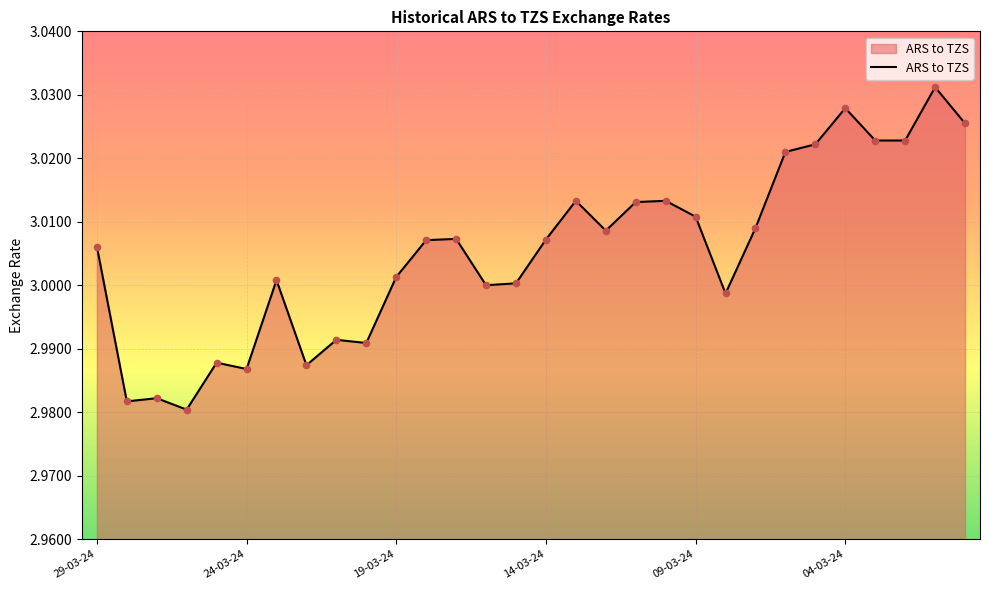

How many lines are shown in the chart?

1